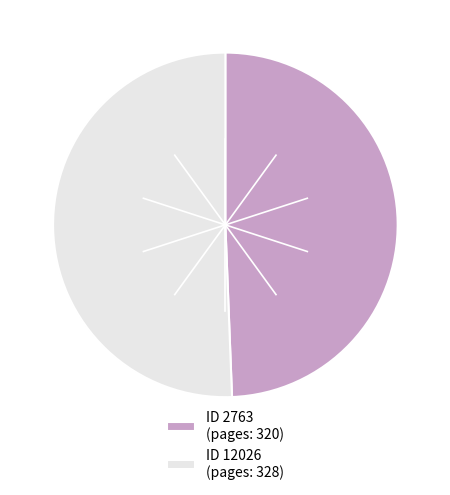

Do ID 12026 (pages: 328) and ID 2763 (pages: 320) together represent more than half of the pie?

Yes